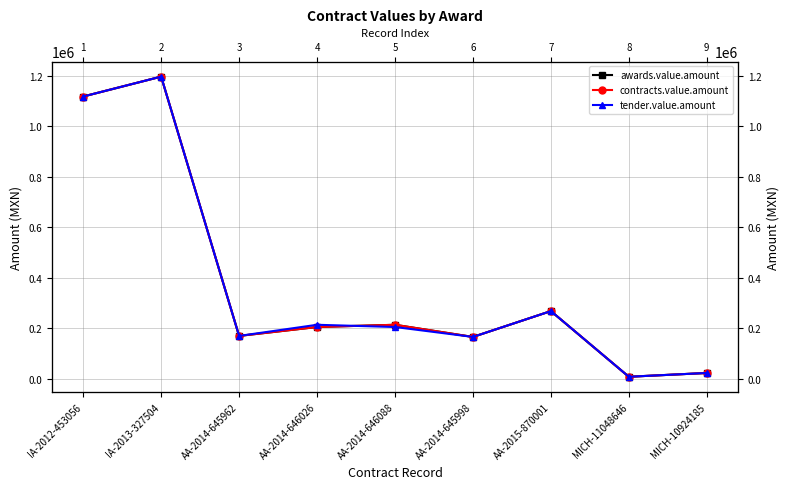

What is the label of the 3rd point from the right?

AA-2015-870001